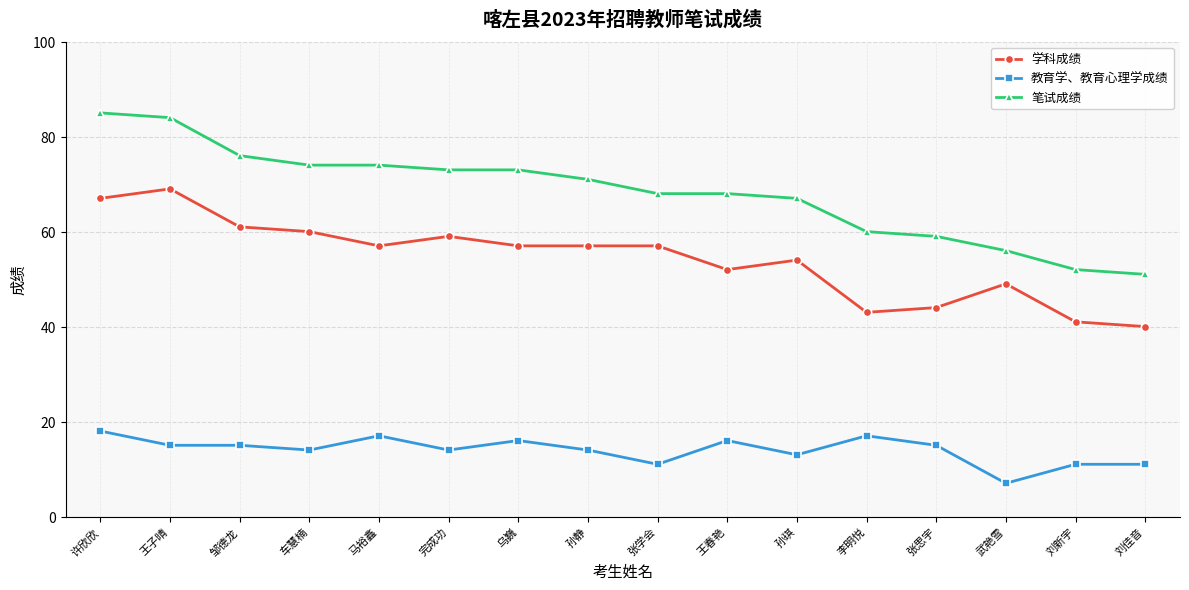

True or false: 学科成绩 has more than 1 interior local peaks.

True